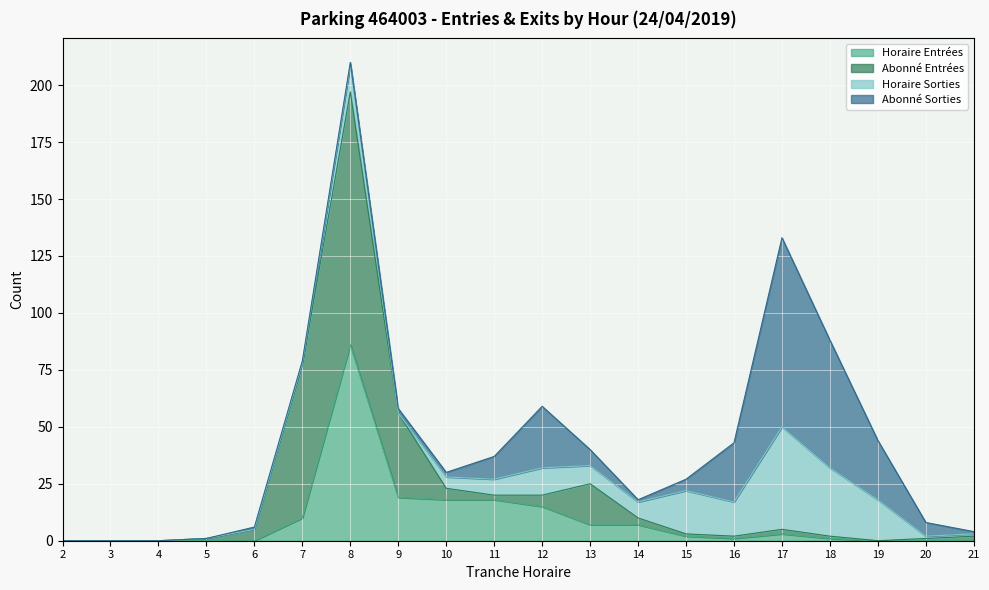

What is the average value of the NB_HORAIRE_SORTIES series?

9